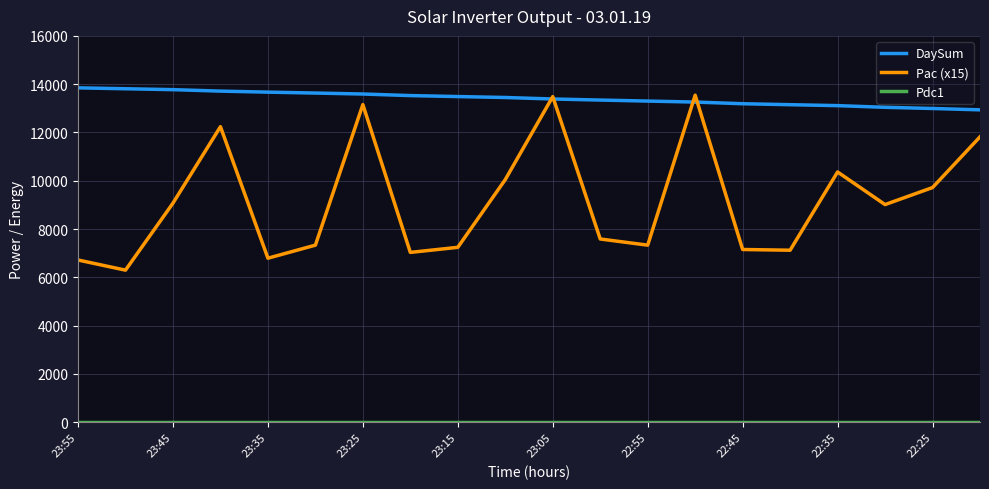

Which series has the largest total across all categories?

DaySum